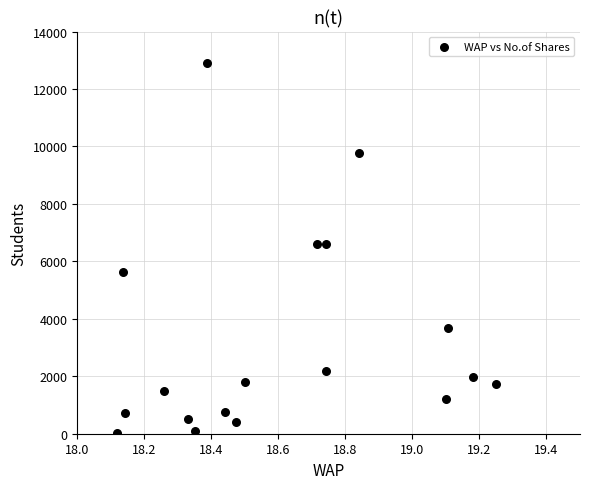

What is the range of Y values (max minus min)?

12864